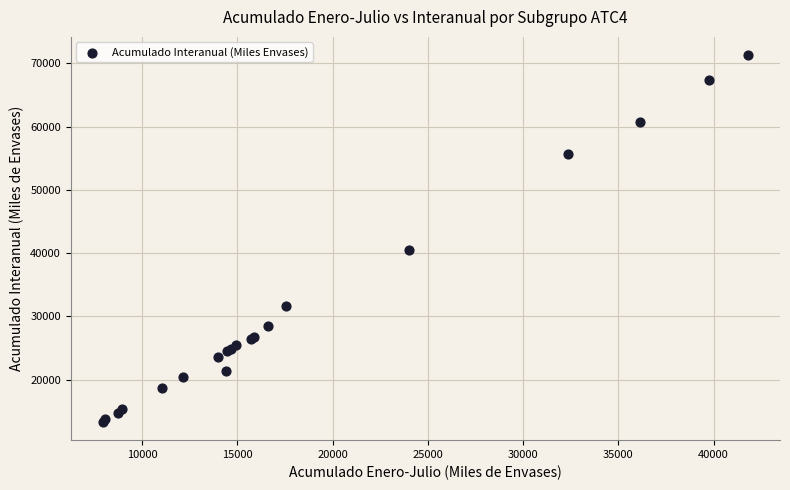

What Y value in the scatter plot is closest to 42307?

40567.7